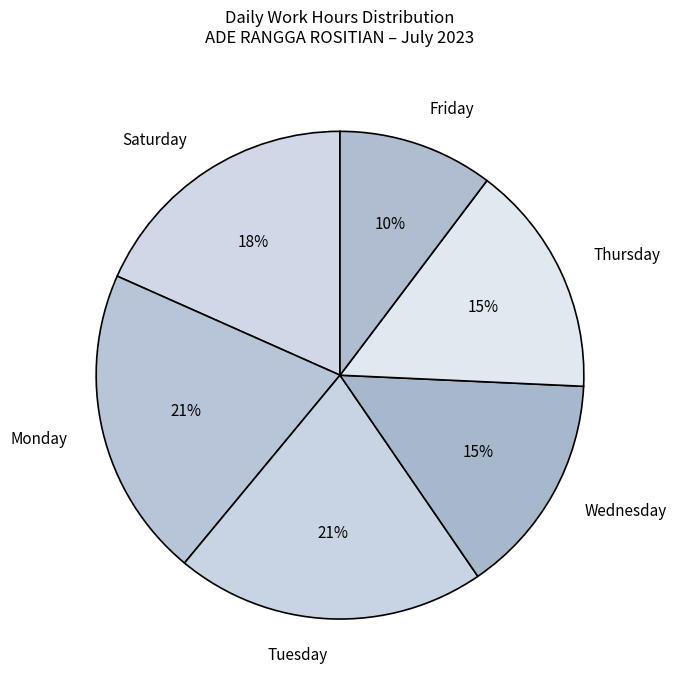

How many segments does this pie chart have?

6